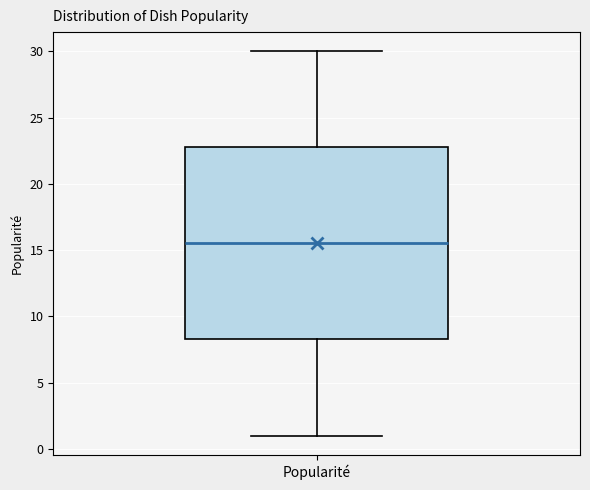

Where is the upper edge of the box for Popularité on the y-axis? The values are not printed on the chart, so give them approximately, as read against the axis.

23.0